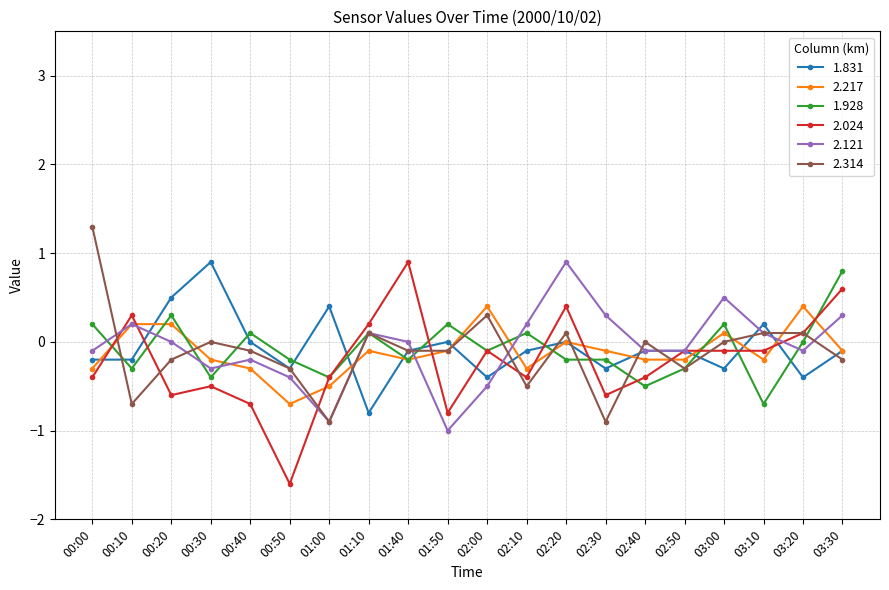

True or false: 2.024 has more than 2 points higher than both neighbors.

True